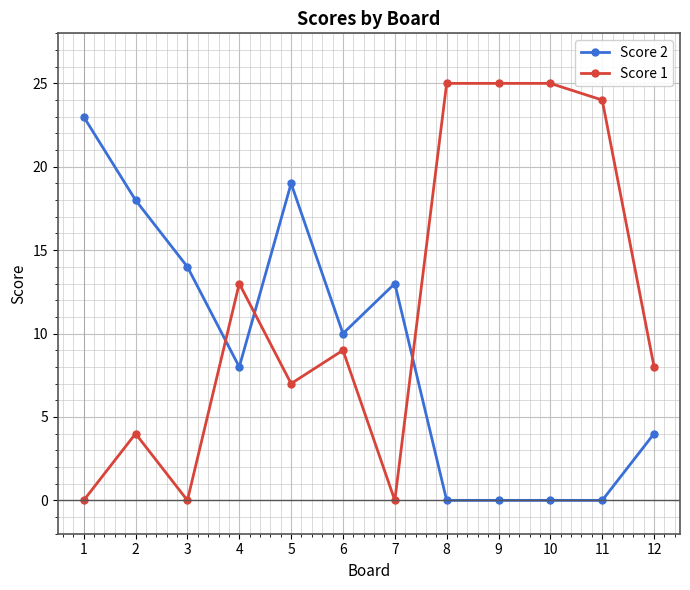

At which label does Score 2 first exceed 10?

1